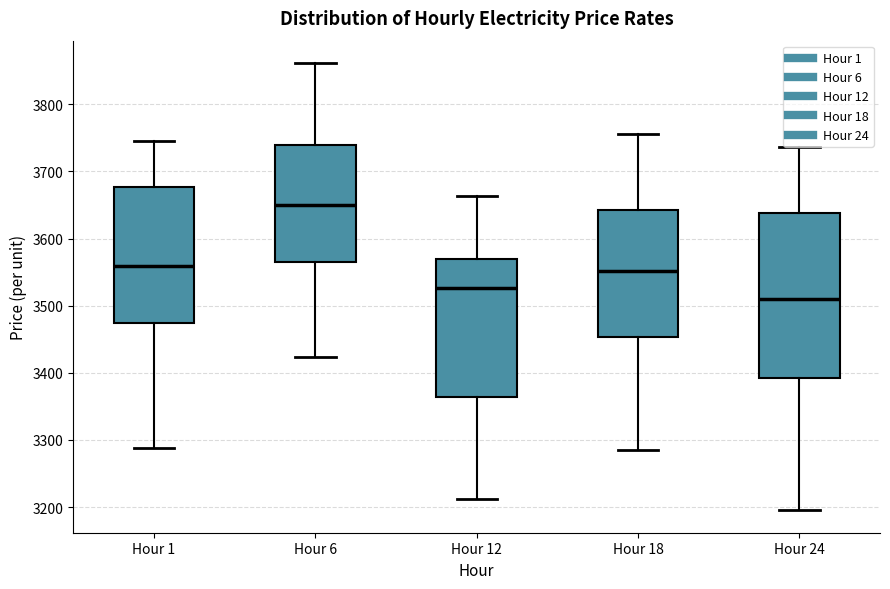

Reading left to right, transcribe this box plot: for each box, give where its median line is, the range the box spans, and where its two whiskers end, as read against the y-axis. The values are not printed on the chart, so give them approximately, as read against the axis.

Hour 1: median 3560, box 3470 to 3680, whiskers 3290 to 3740
Hour 6: median 3650, box 3560 to 3740, whiskers 3420 to 3860
Hour 12: median 3530, box 3360 to 3570, whiskers 3210 to 3660
Hour 18: median 3550, box 3450 to 3640, whiskers 3290 to 3760
Hour 24: median 3510, box 3390 to 3640, whiskers 3200 to 3740